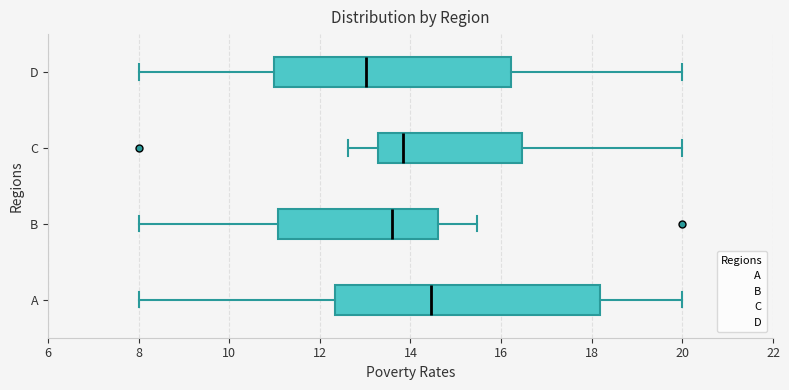

Which box has the furthest to the right median line?

A